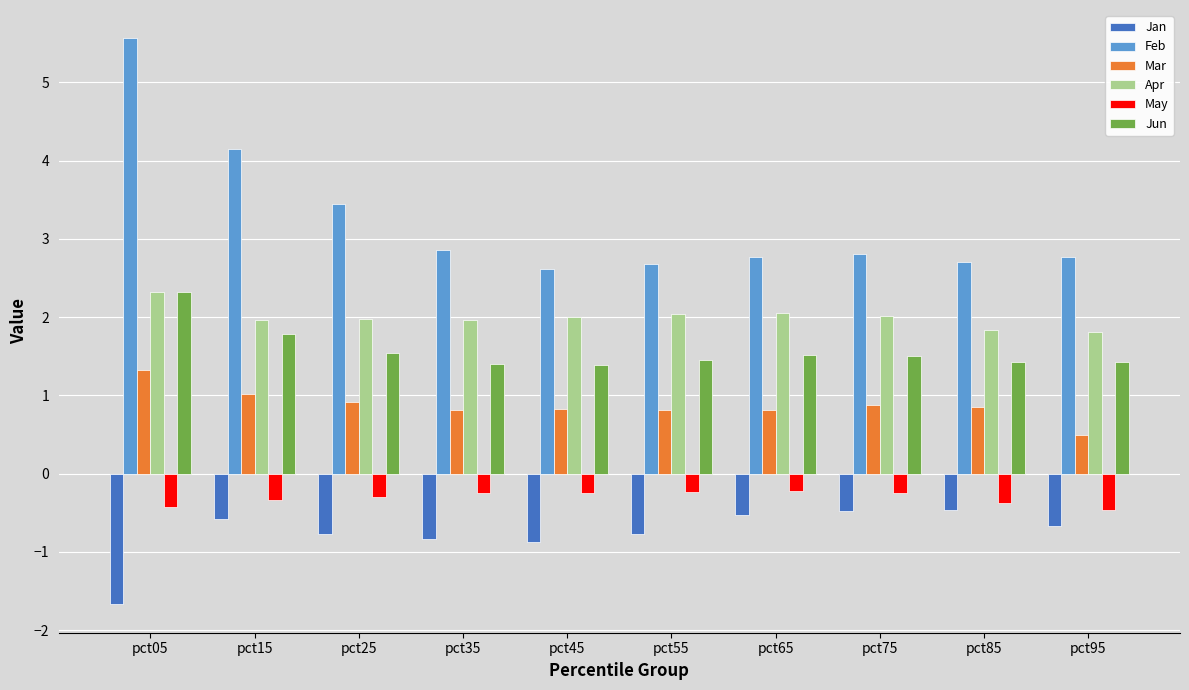

What is the sum of the Apr values at pct65 and pct75?

4.1